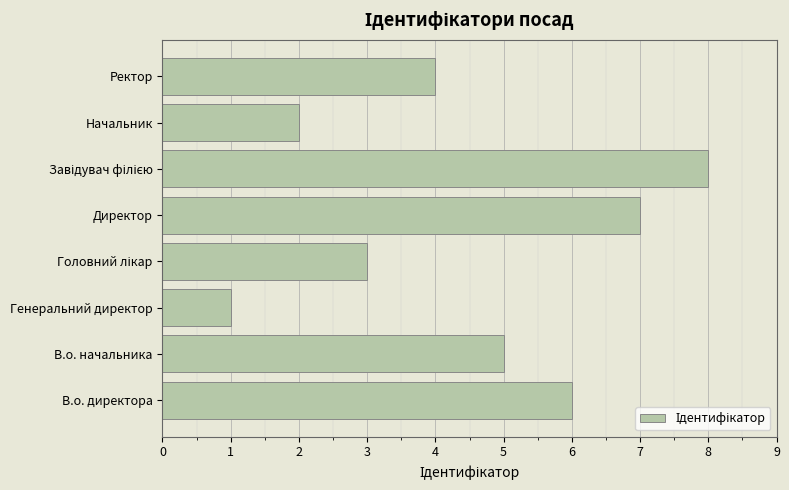

What is the greatest value displayed?

8